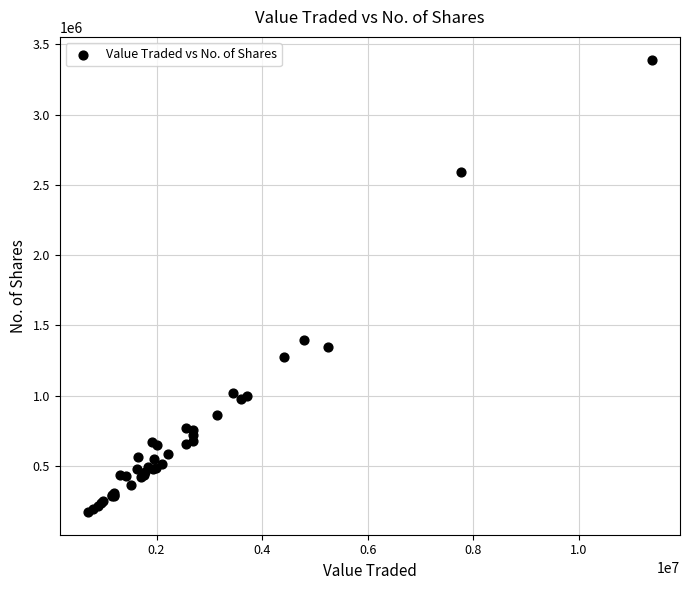

What Y value in the scatter plot is closest to 1781829?

1398557